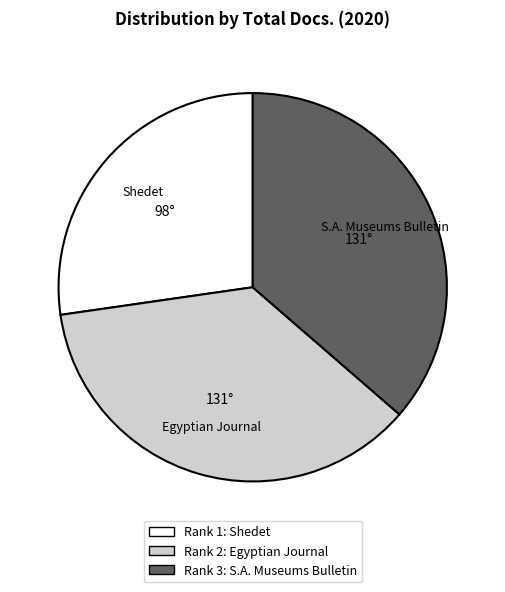

Does any single category account for the majority?

No